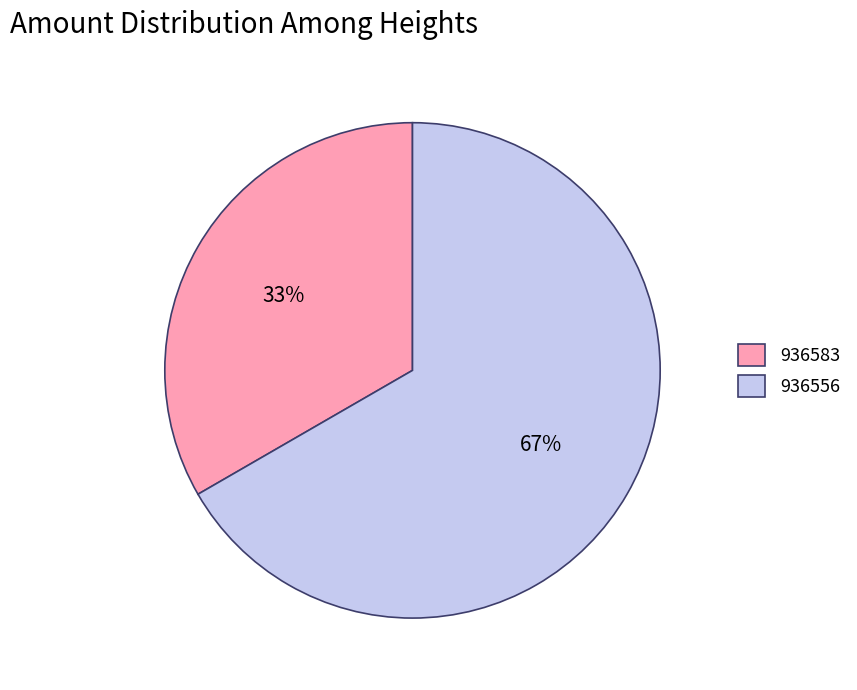

True or false: 936583 accounts for 41% of the total.

False